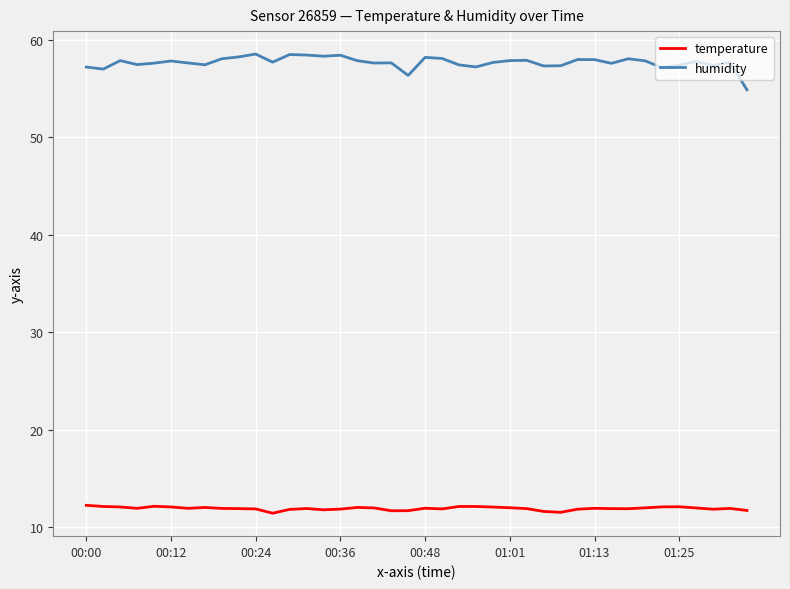

True or false: humidity and temperature intersect in this chart.

False